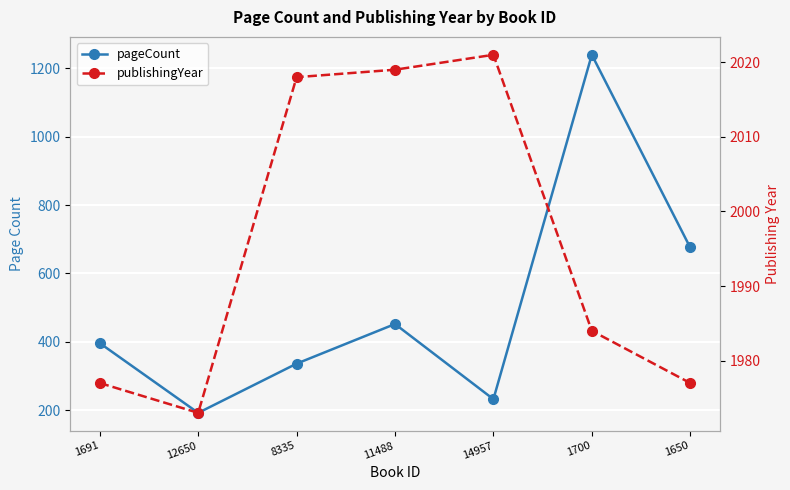

Between 12650 and 14957, which series saw the biggest shift?

publishingYear